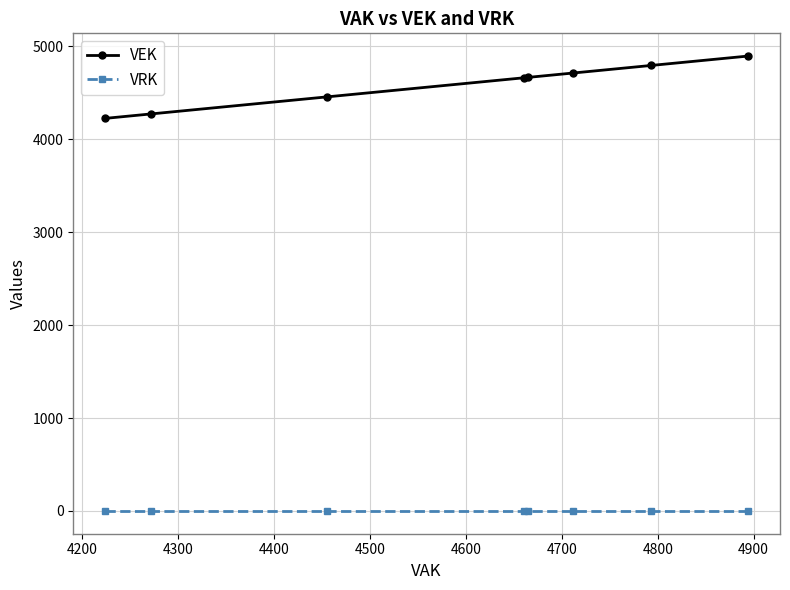

True or false: VEK and VRK cross at least once.

False